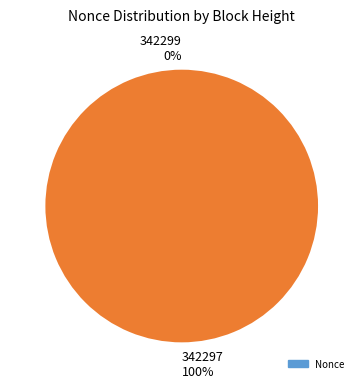

What is the change in value from 342299 to 342297?

+8